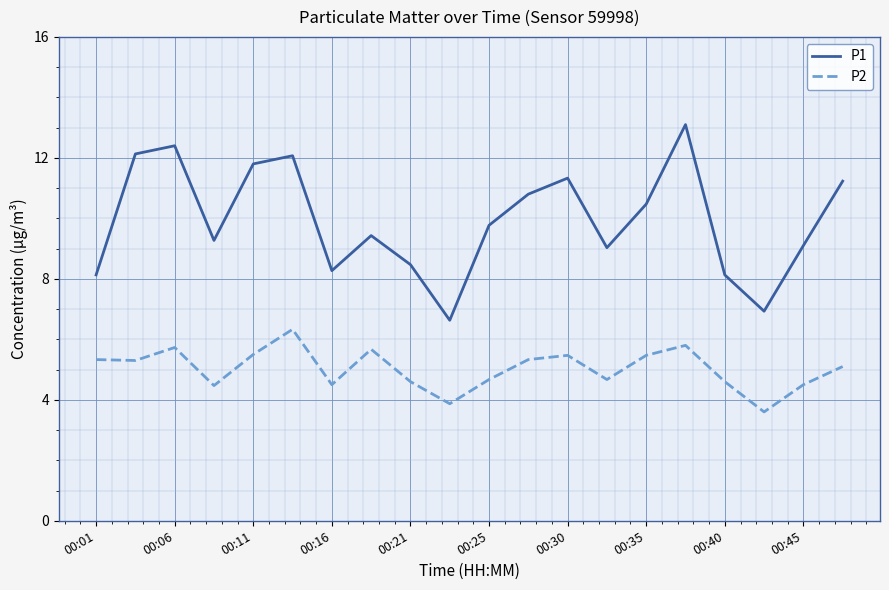

What is the maximum value for P2?

6.3